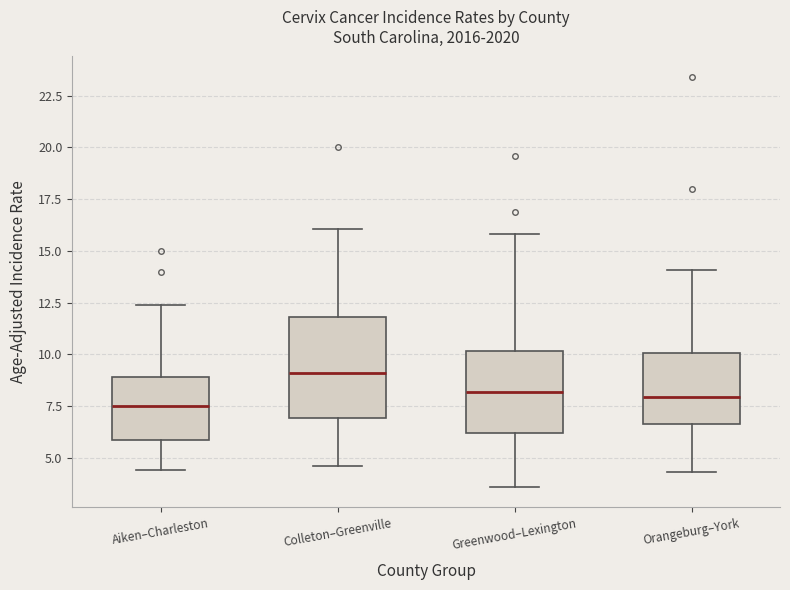

Which box has the highest median line?

Colleton–Greenville